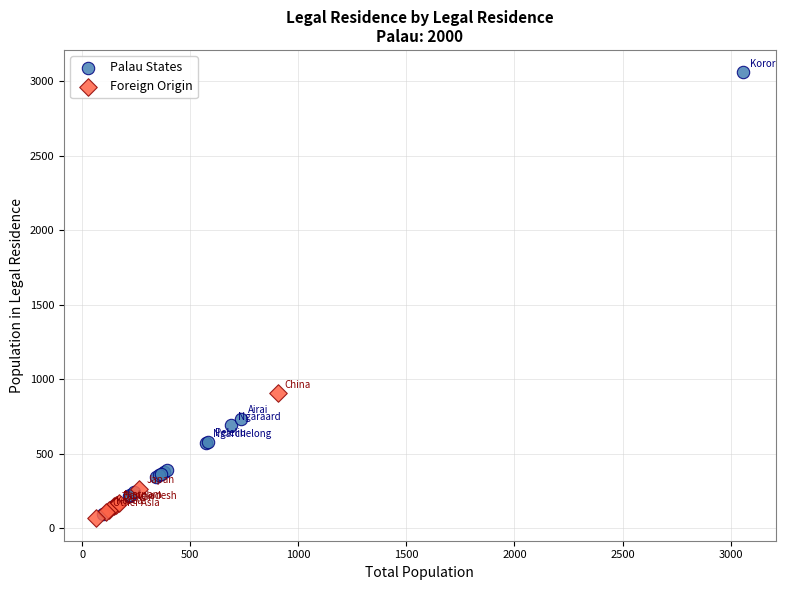

Which series reaches the maximum Y coordinate?

Palau States